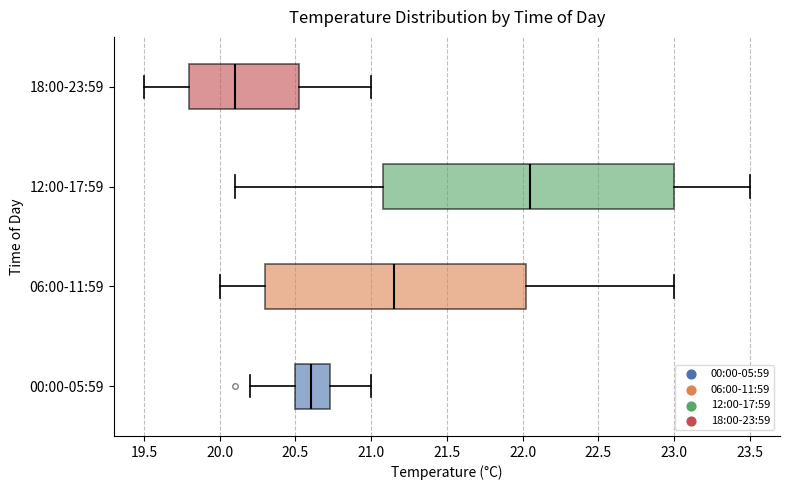

Reading bottom to top, read every box against the x-axis: the position of its median line, the range the box covers, and the ends of its whiskers. The values are not printed on the chart, so give them approximately, as read against the axis.

00:00-05:59: median 20.60, box 20.50 to 20.75, whiskers 20.20 to 21.00
06:00-11:59: median 21.15, box 20.30 to 22.05, whiskers 20.00 to 23.00
12:00-17:59: median 22.05, box 21.10 to 23.00, whiskers 20.10 to 23.50
18:00-23:59: median 20.10, box 19.80 to 20.55, whiskers 19.50 to 21.00